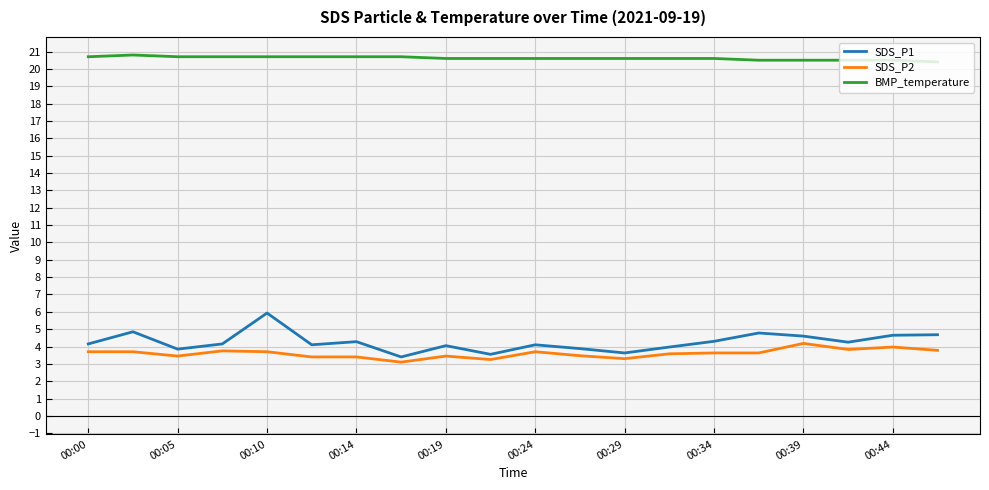

True or false: SDS_P2 and SDS_P1 intersect in this chart.

False